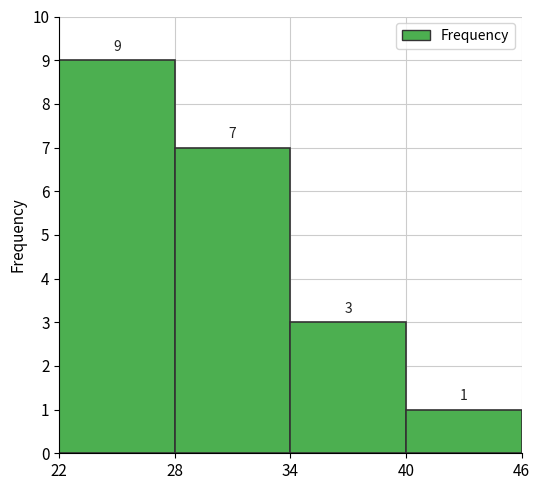

How tall is the bar that spans 22 to 28 on the x-axis?

9